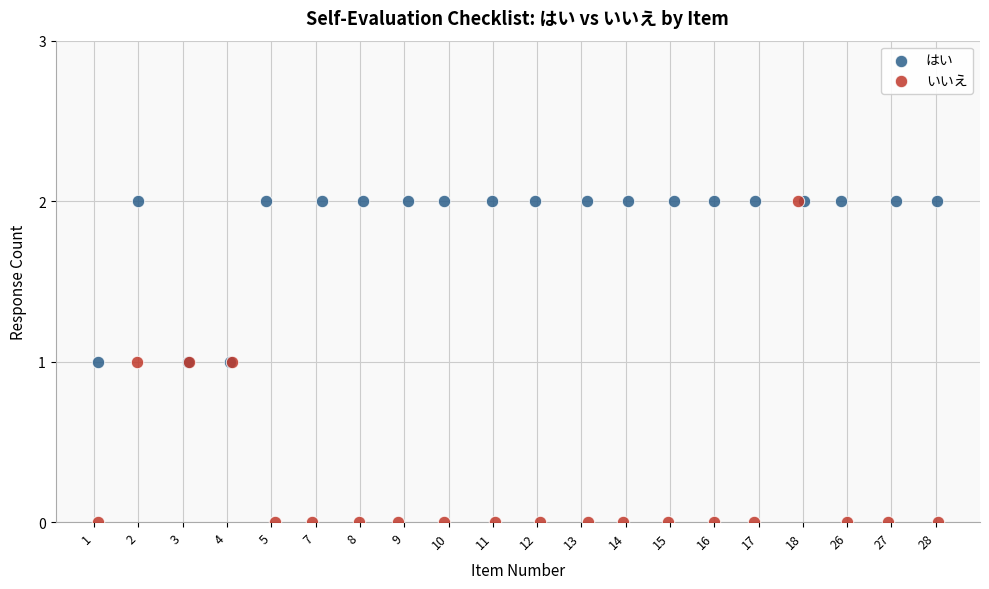

Which series contains the lowest Y value?

いいえ